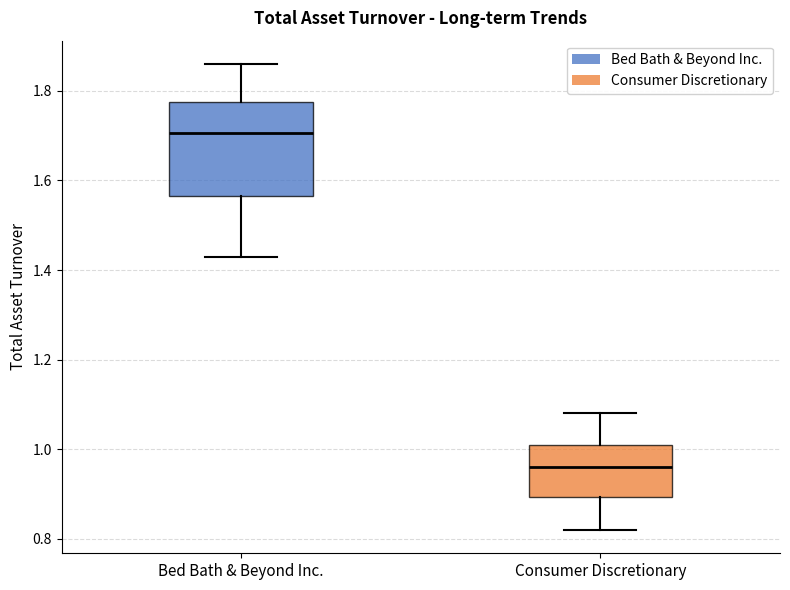

Which box has the highest median line?

Bed Bath & Beyond Inc.